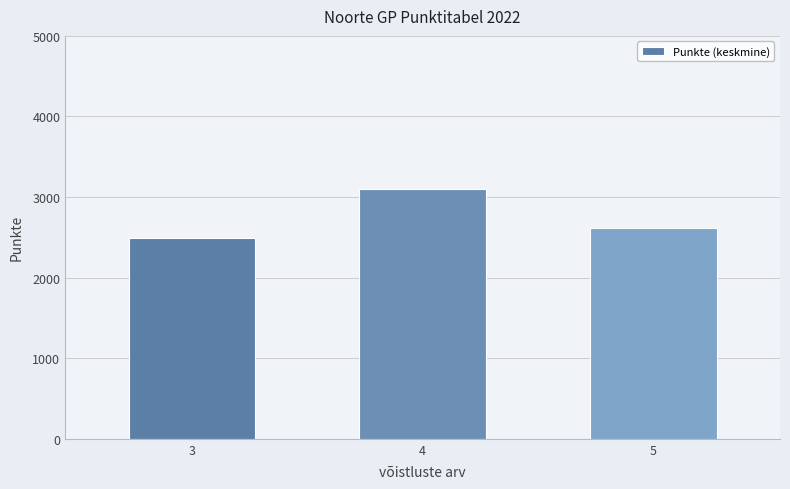

Which category has the lowest value across all series?

3